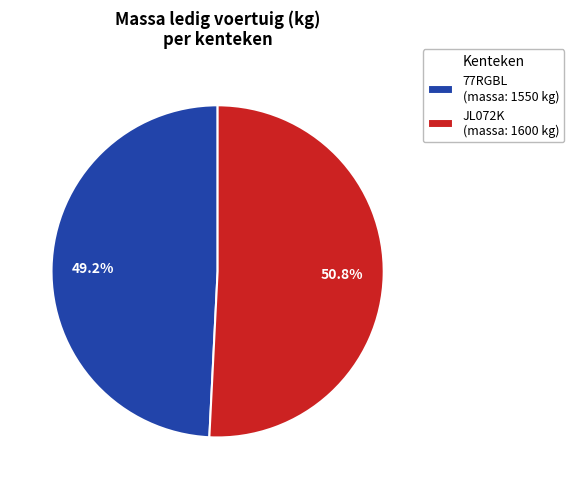

To the nearest percent, what is the combined percentage of JL072K and 77RGBL?

100%